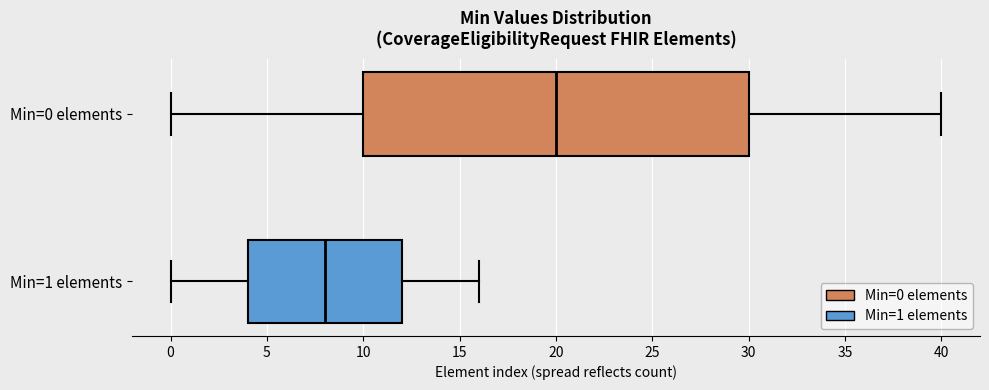

Comparing the boxes themselves (not the whiskers), which one is the widest?

Min=0 elements